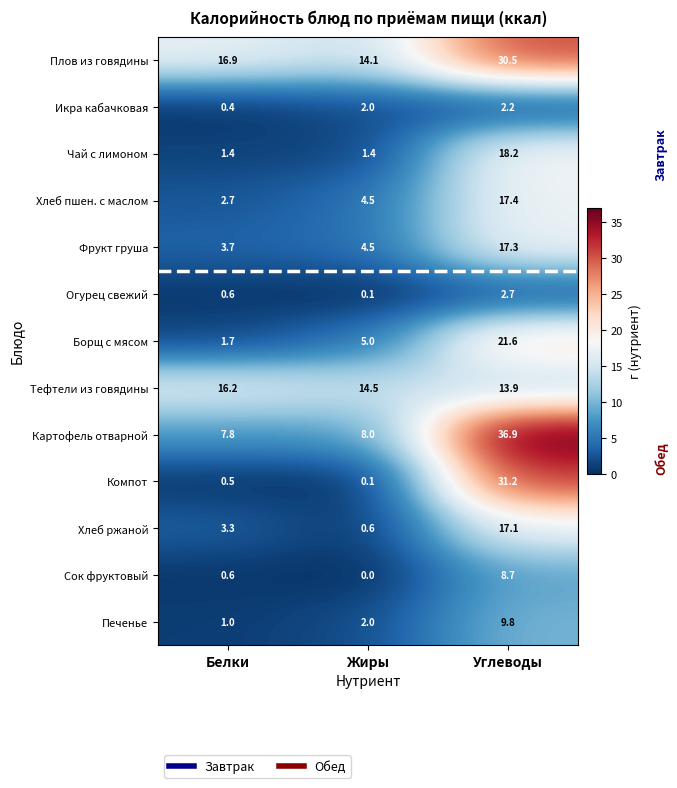

List the series in order of their peak value, lowest first.

Икра кабачковая, Огурец свежий, Сок фруктовый, Печенье, Тефтели из говядины, Хлеб ржаной, Фрукт груша, Хлеб пшен. с маслом, Чай с лимоном, Борщ с мясом, Плов из говядины, Компот, Картофель отварной